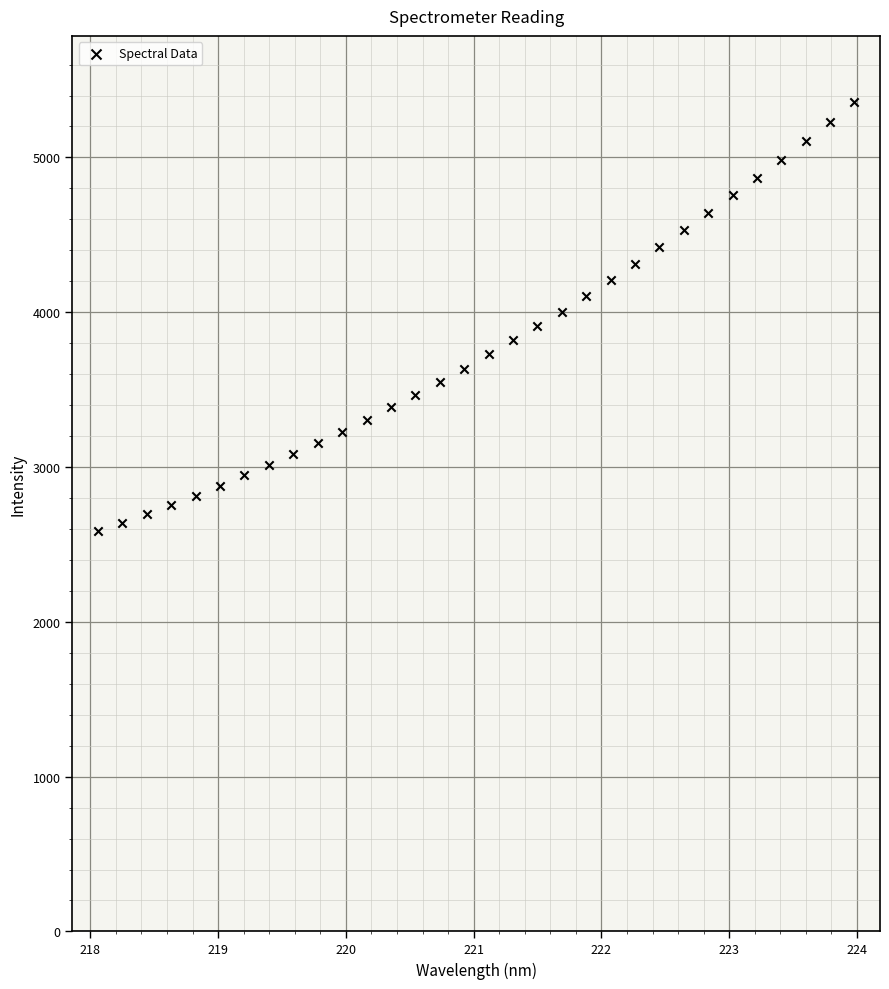

What is the range of Y values (max minus min)?

2771.9